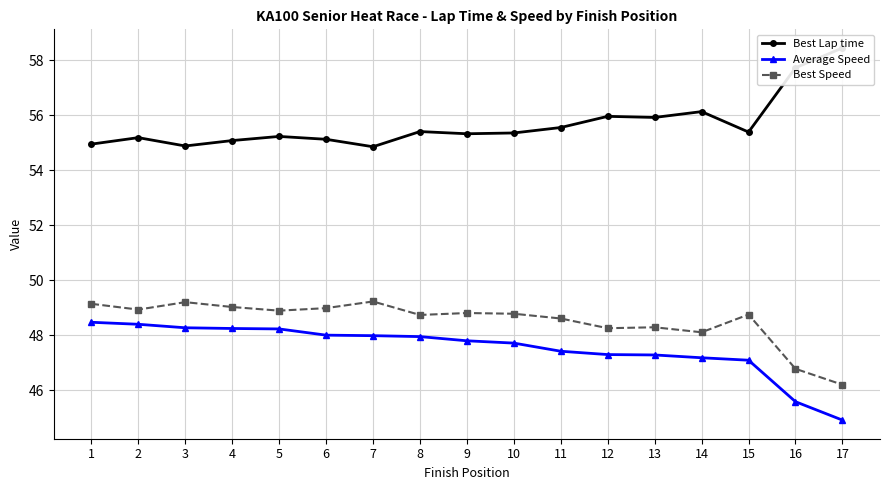

What is the sum of all Best Lap time values?

946.4